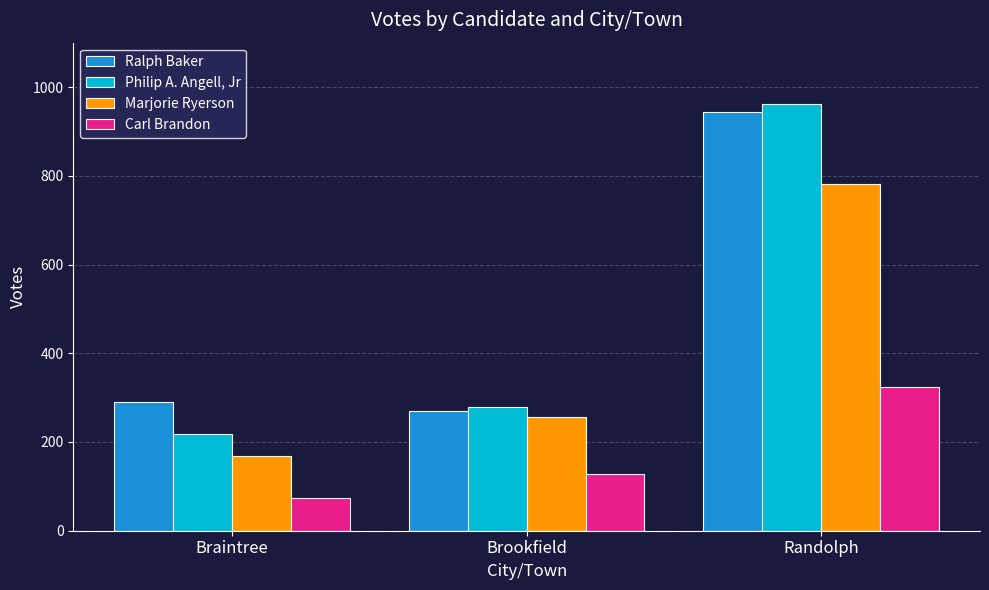

Which series has the largest range (max minus min)?

Philip A. Angell, Jr